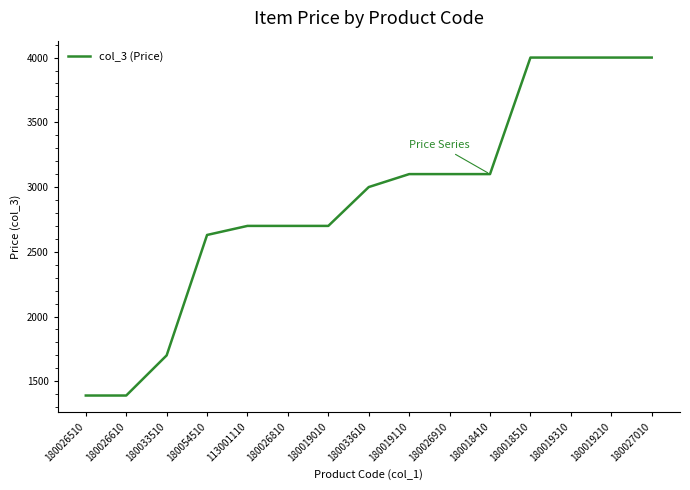

What is the minimum value shown in the chart?

1390